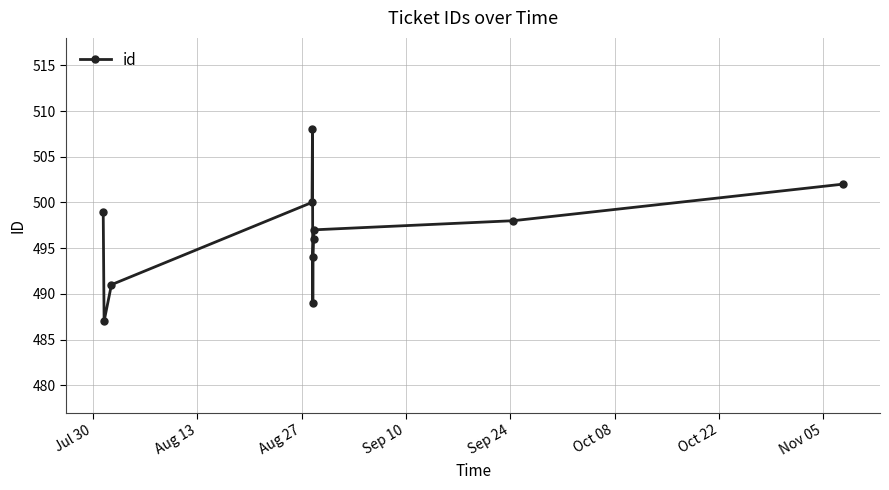

What is the value of the 7th point from the left?

494